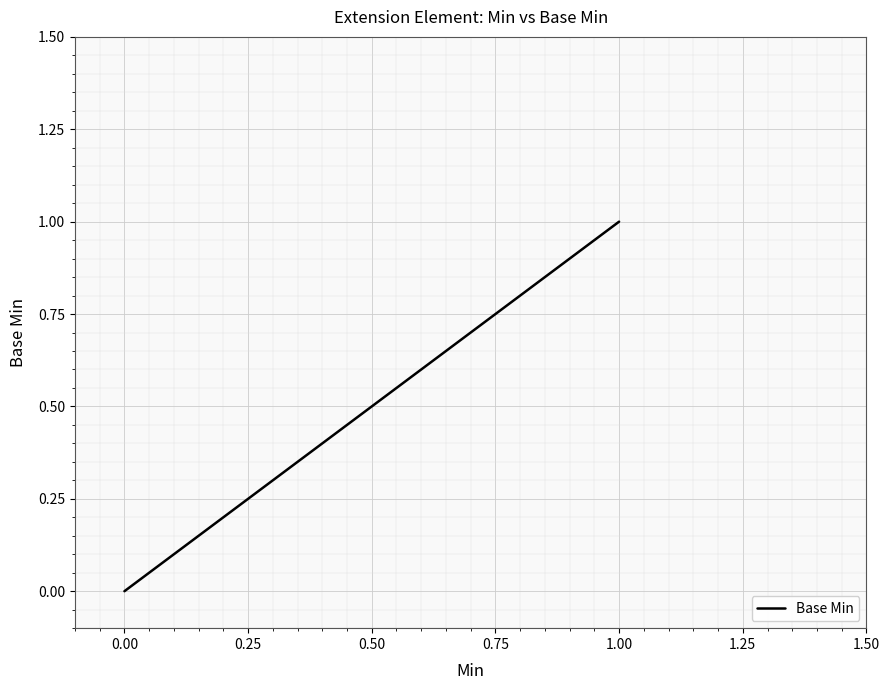

What is the label of the 1st point from the right?

1.00